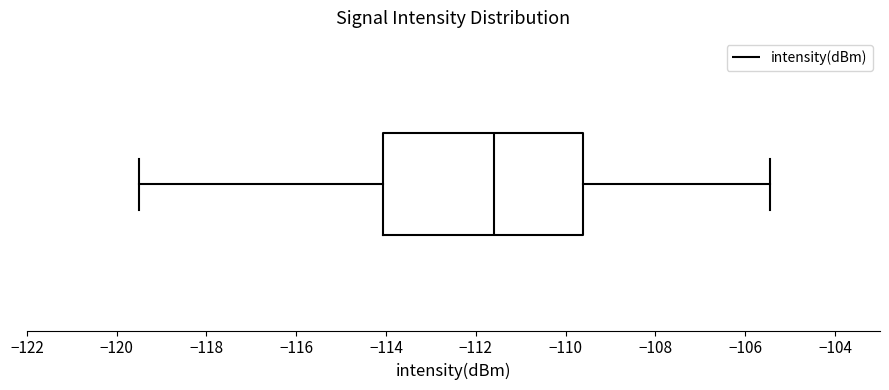

Where does the right whisker of the box end on the x-axis? The values are not printed on the chart, so give them approximately, as read against the axis.

-105.4